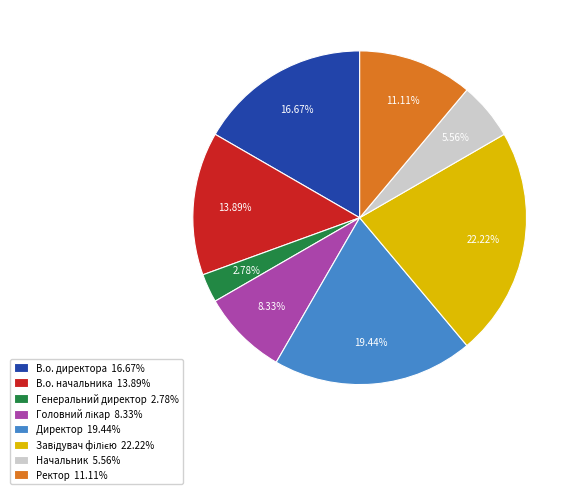

Does any single category account for the majority?

No